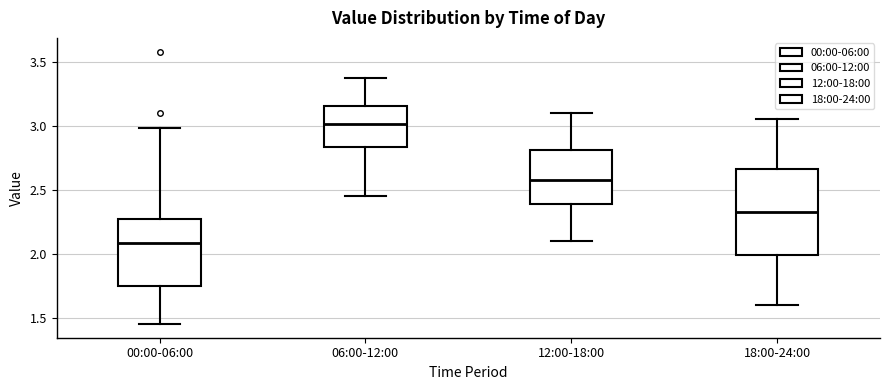

Which box's median line is the highest?

06:00-12:00